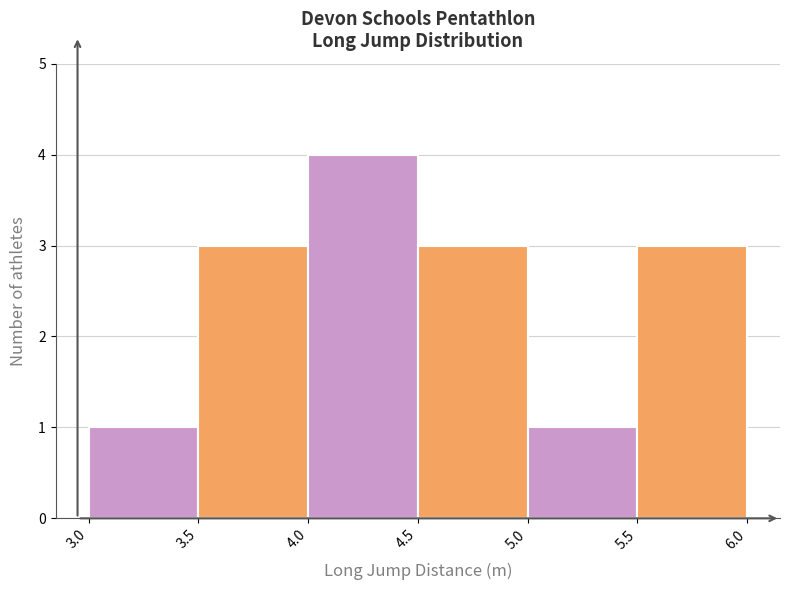

Reading left to right, transcribe this chart: for each bar, give the range it covers on the x-axis and its height. The values are not printed on the chart, so give them approximately, as read against the axis.

3.0 to 3.5: 1
3.5 to 4.0: 3
4.0 to 4.5: 4
4.5 to 5.0: 3
5.0 to 5.5: 1
5.5 to 6.0: 3